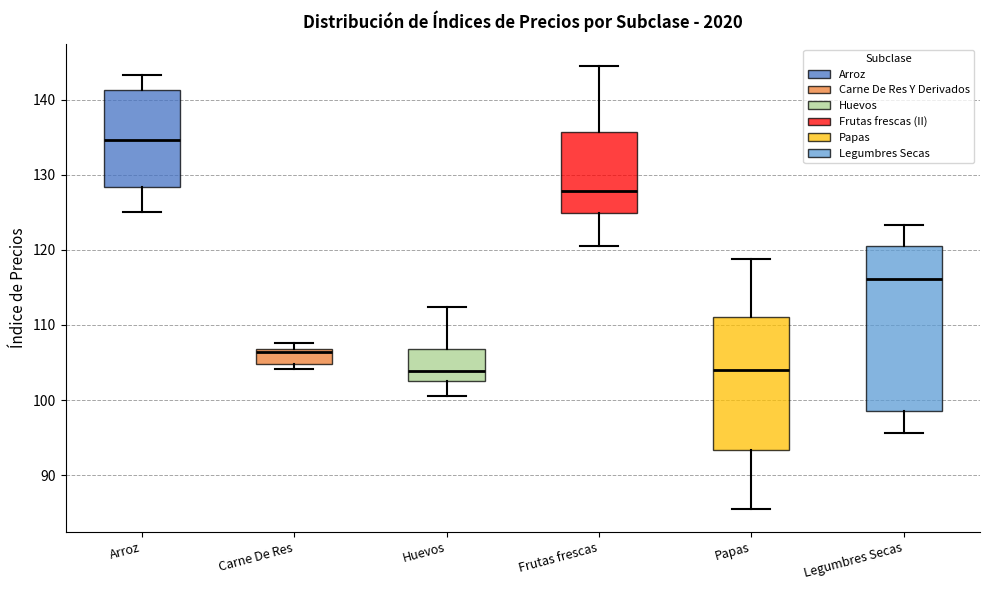

Which box's median line is the highest?

Arroz